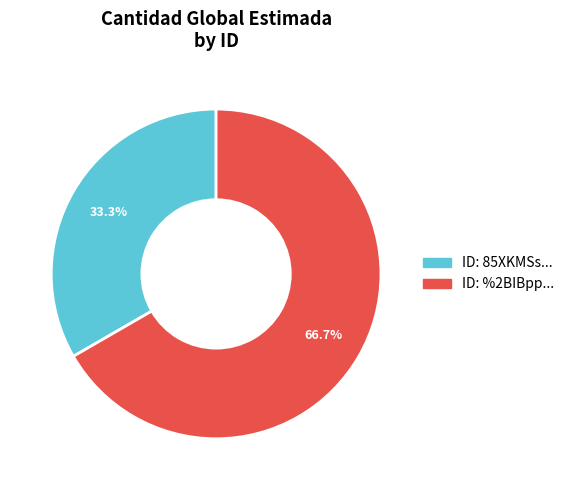

Does any single category account for the majority?

Yes